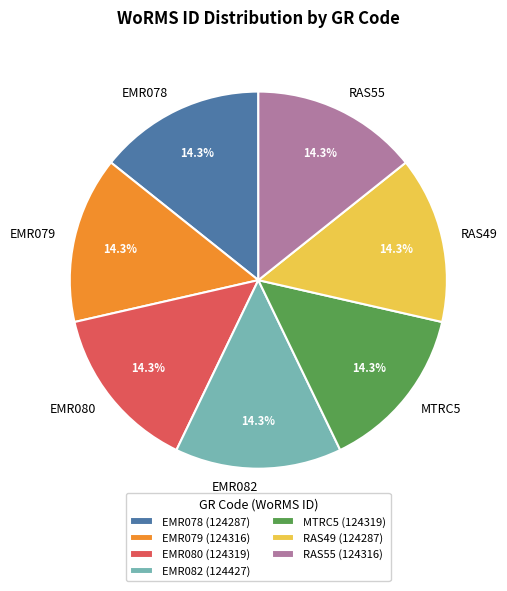

Is there a majority slice in this chart?

No